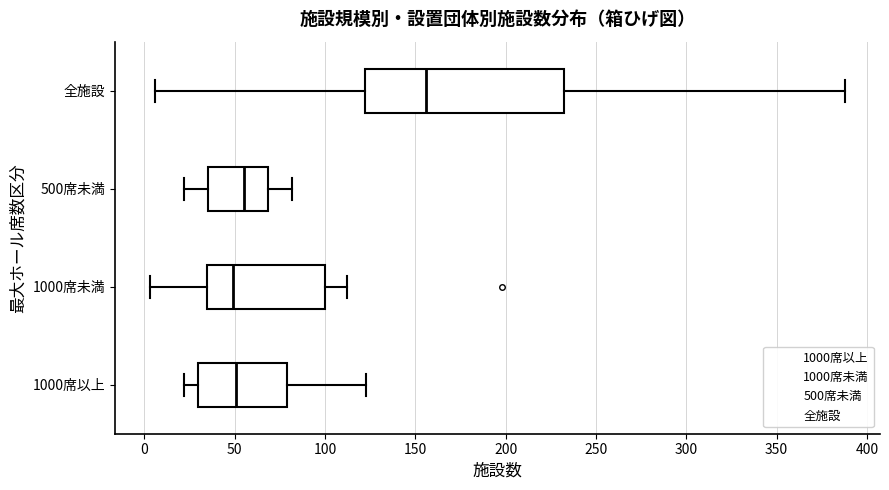

Where does the median line of the box for 1000席未満 sit on the x-axis? The values are not printed on the chart, so give them approximately, as read against the axis.

50